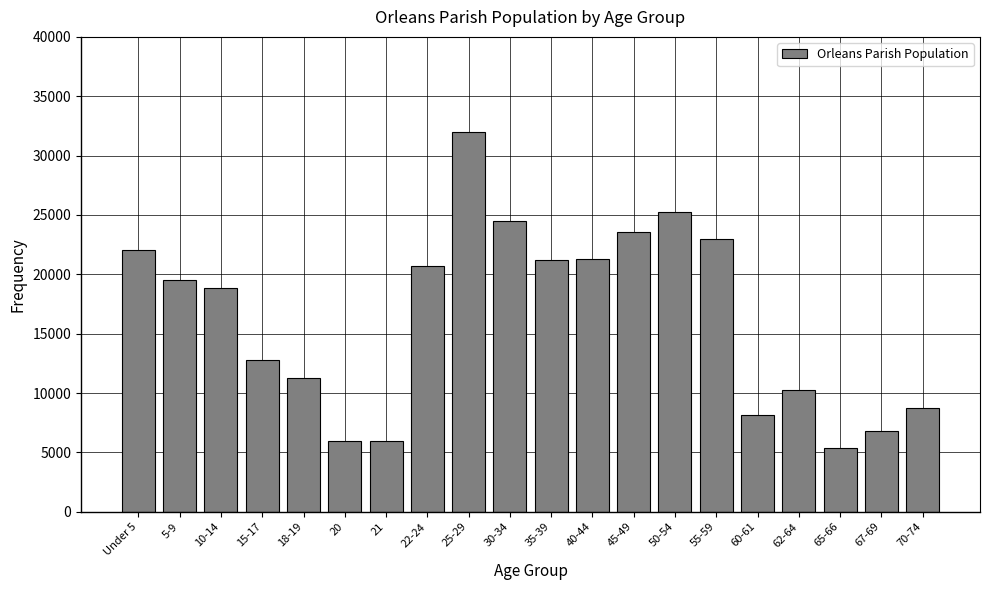

Which has a higher value, 67-69 or Under 5?

Under 5